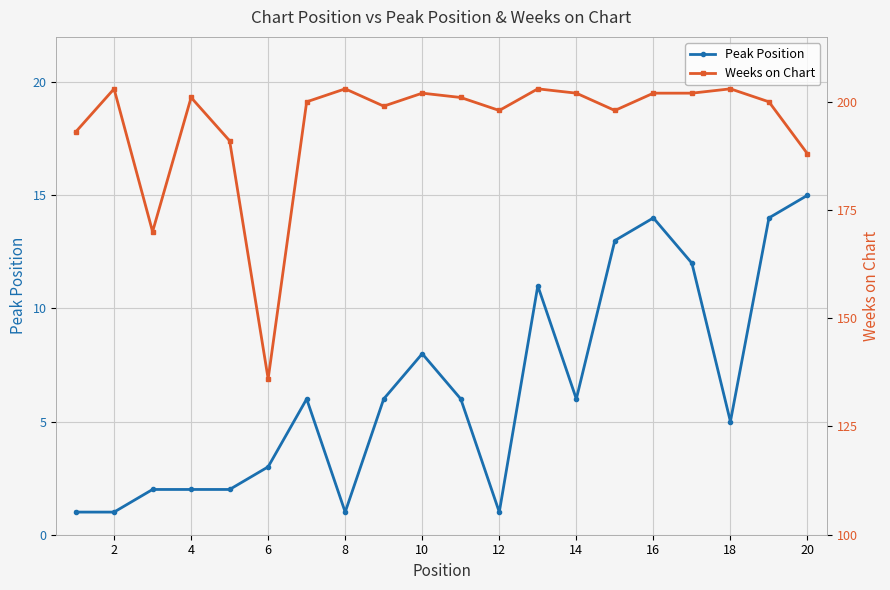

How many categories are shown in the chart?

20